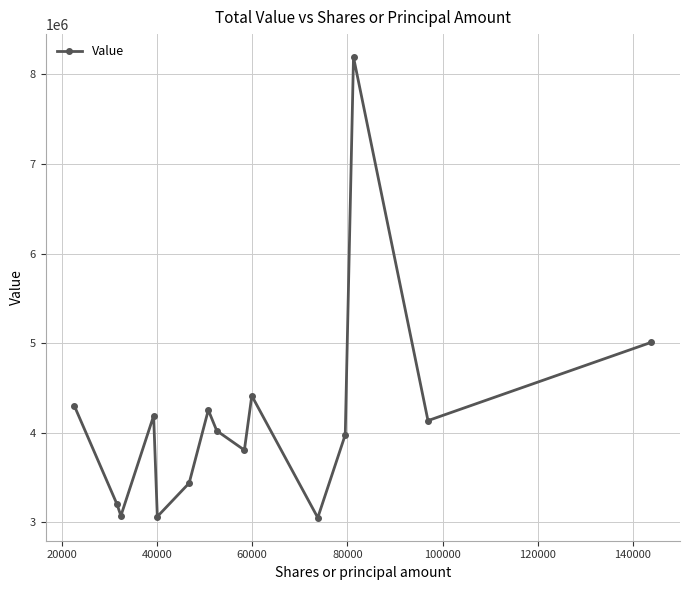

What is the greatest value displayed?

8191000